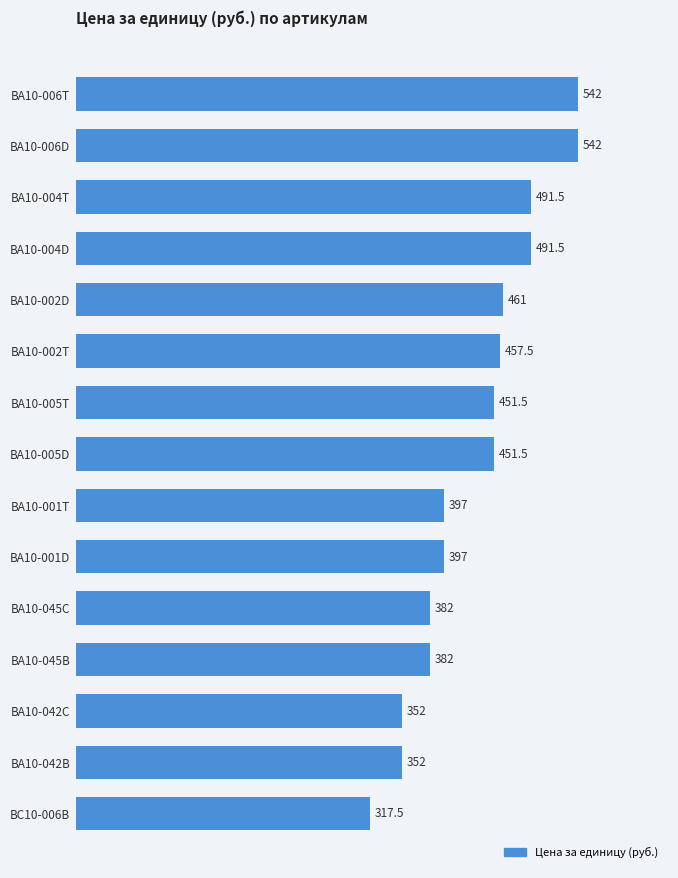

True or false: the data shows 720.9 at BA10-005D.

False